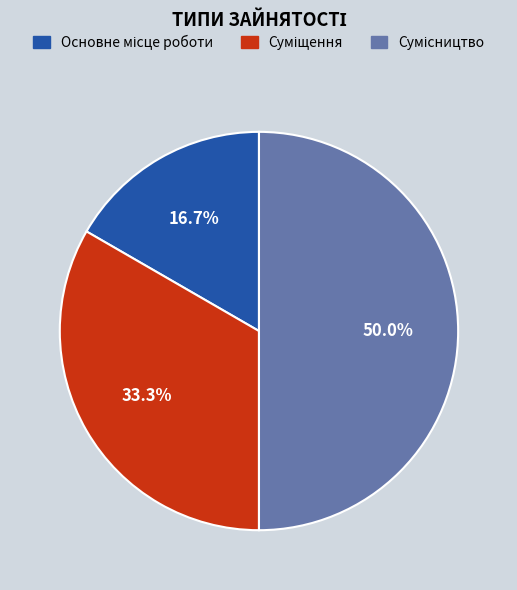

Approximately how many times larger is the value at Сумісництво compared to Суміщення?

1.5